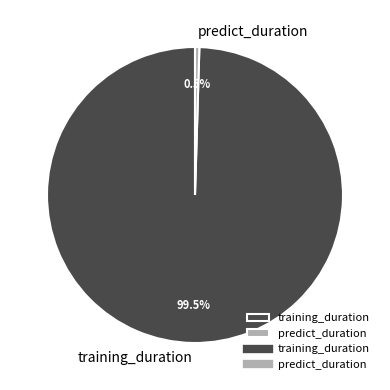

Combined, what portion of the pie is predict_duration and training_duration?

100.0%